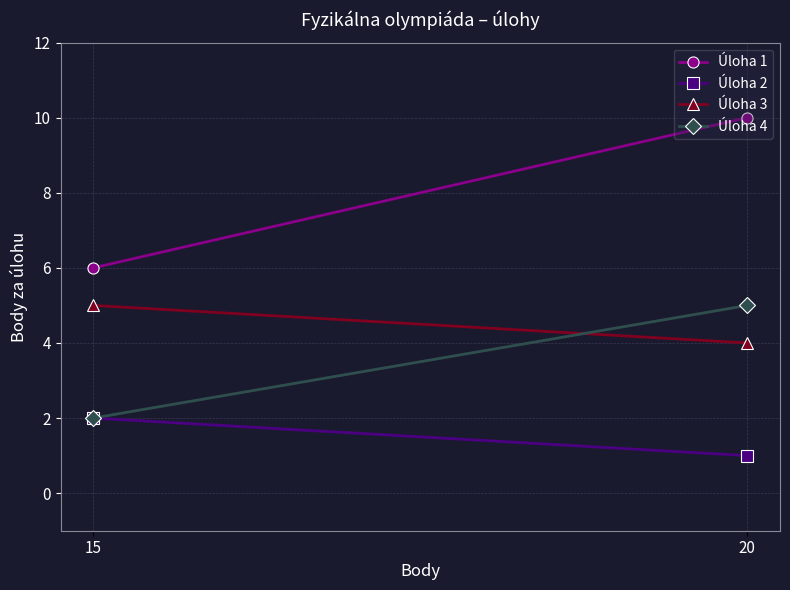

What is the difference between the highest and lowest values at 15?

4